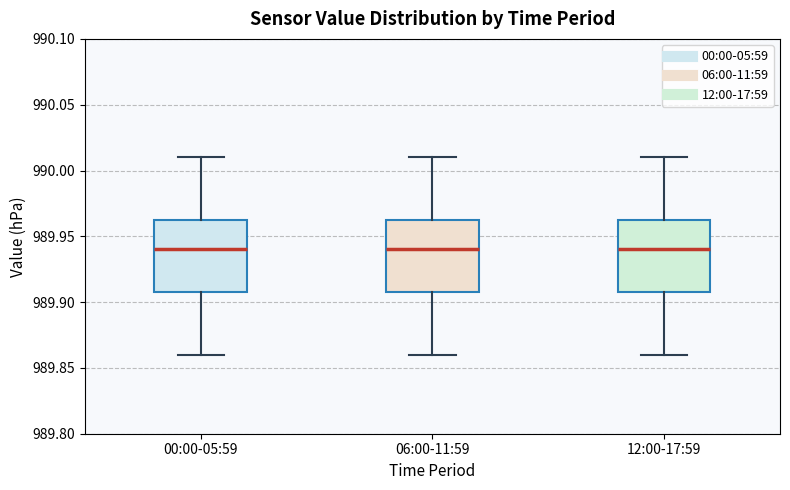

Reading left to right, read every box against the y-axis: the position of its median line, the range the box covers, and the ends of its whiskers. The values are not printed on the chart, so give them approximately, as read against the axis.

00:00-05:59: median 989.940, box 989.910 to 989.965, whiskers 989.860 to 990.010
06:00-11:59: median 989.940, box 989.910 to 989.965, whiskers 989.860 to 990.010
12:00-17:59: median 989.940, box 989.910 to 989.965, whiskers 989.860 to 990.010